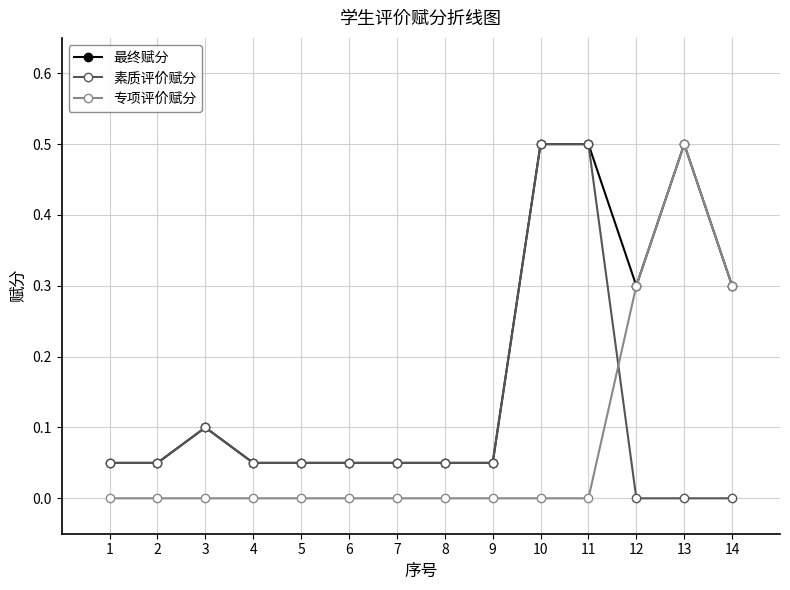

Count the number of categories in the chart.

14